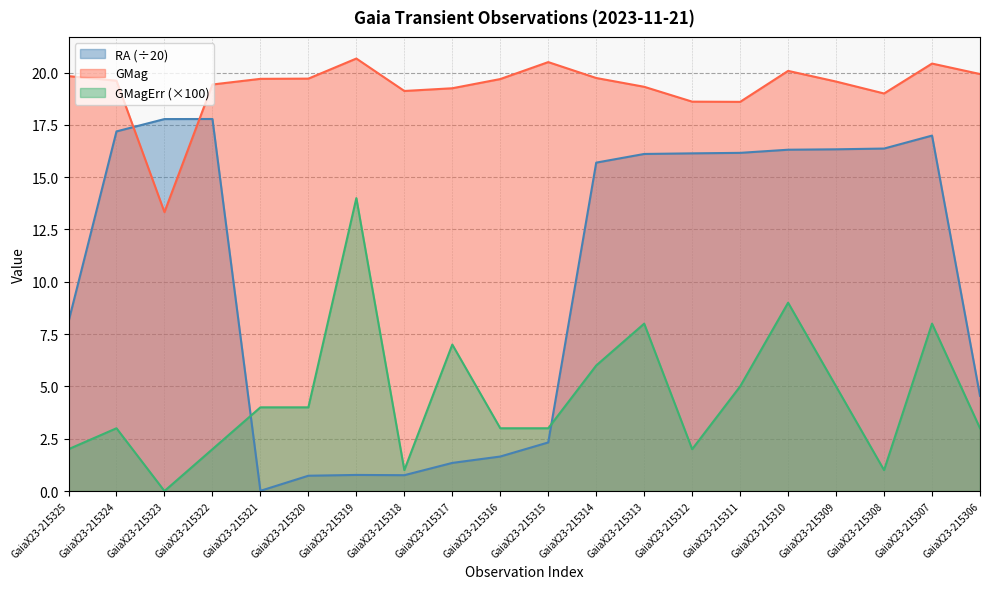

List the labels in order of RA value, largest first.

GaiaX23-215322, GaiaX23-215323, GaiaX23-215324, GaiaX23-215307, GaiaX23-215308, GaiaX23-215309, GaiaX23-215310, GaiaX23-215311, GaiaX23-215312, GaiaX23-215313, GaiaX23-215314, GaiaX23-215325, GaiaX23-215306, GaiaX23-215315, GaiaX23-215316, GaiaX23-215317, GaiaX23-215319, GaiaX23-215318, GaiaX23-215320, GaiaX23-215321